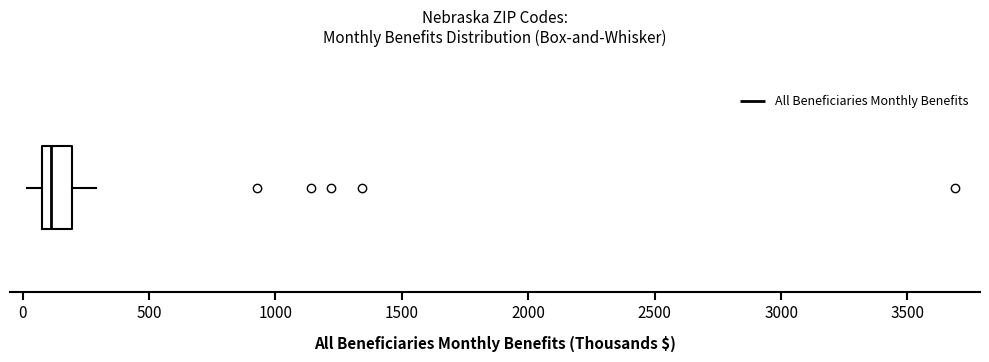

Transcribe this box plot: give where the median line is, the range the box spans, and where the two whiskers end, as read against the x-axis. The values are not printed on the chart, so give them approximately, as read against the axis.

median 100 (just right of the box's left edge), box 100 to 200, whiskers 0 to 300